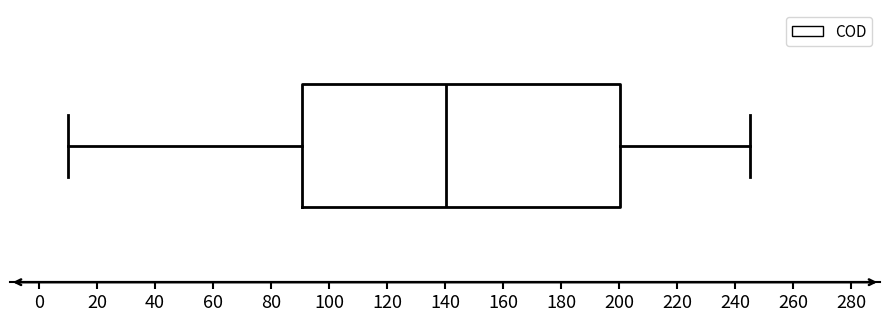

Where is the right edge of the box on the x-axis? The values are not printed on the chart, so give them approximately, as read against the axis.

200